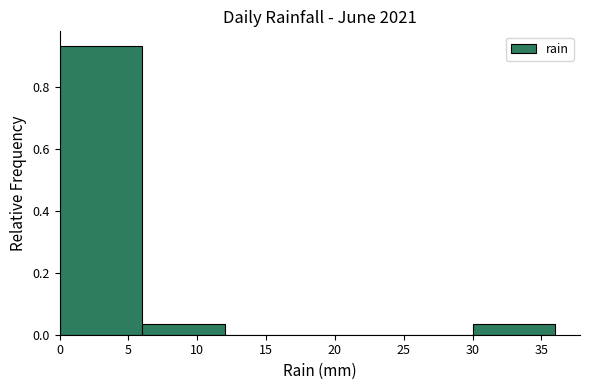

Over which range of the x-axis is the bar tallest?

0 to 6